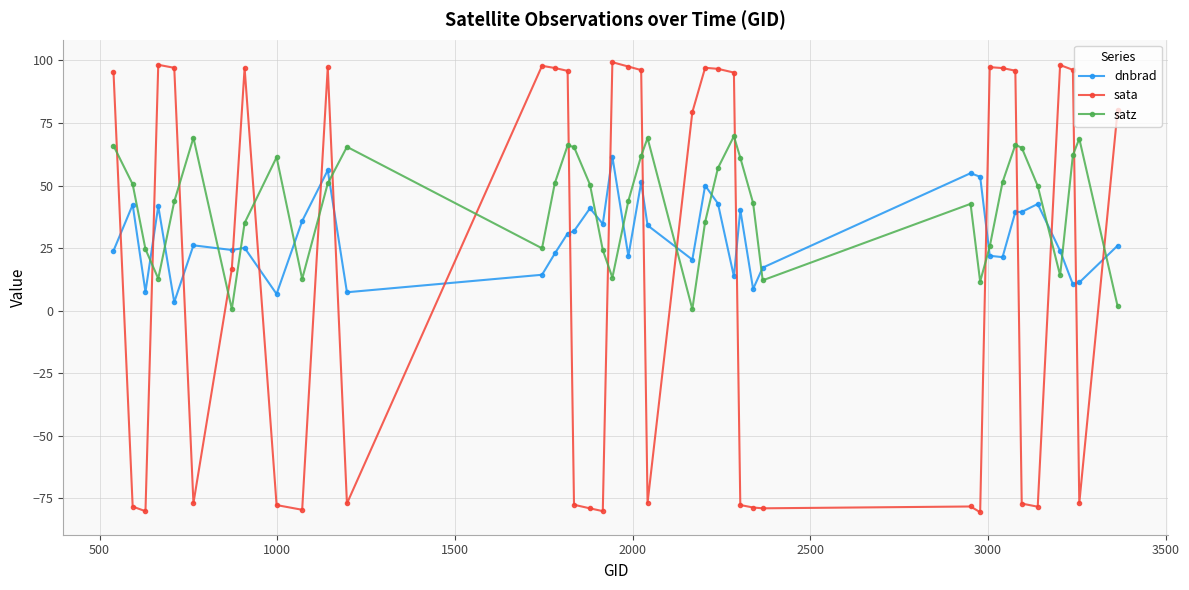

True or false: dnbrad has more than 1 interior local peaks.

True